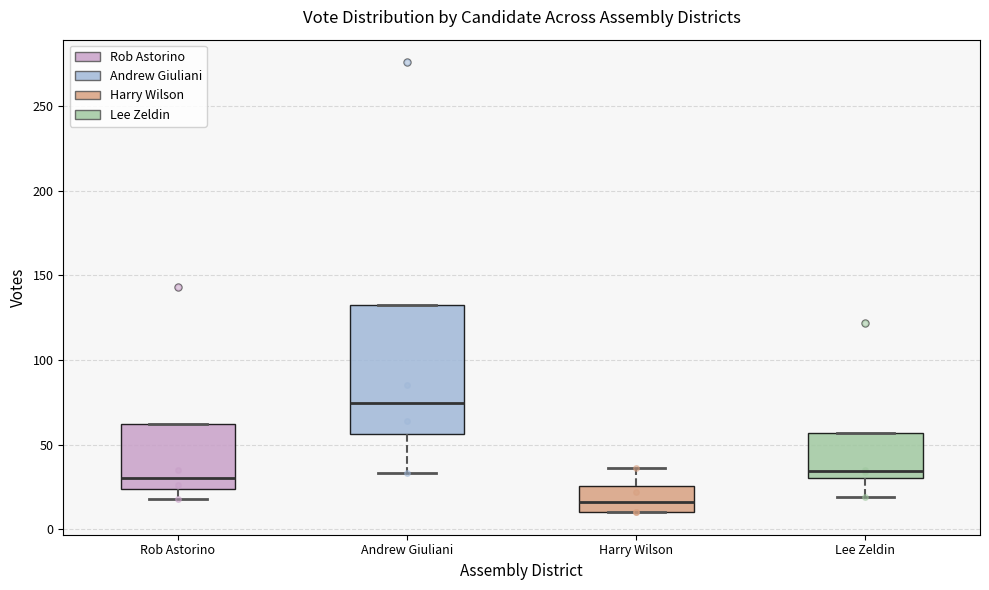

Which box's median line is the lowest?

Harry Wilson